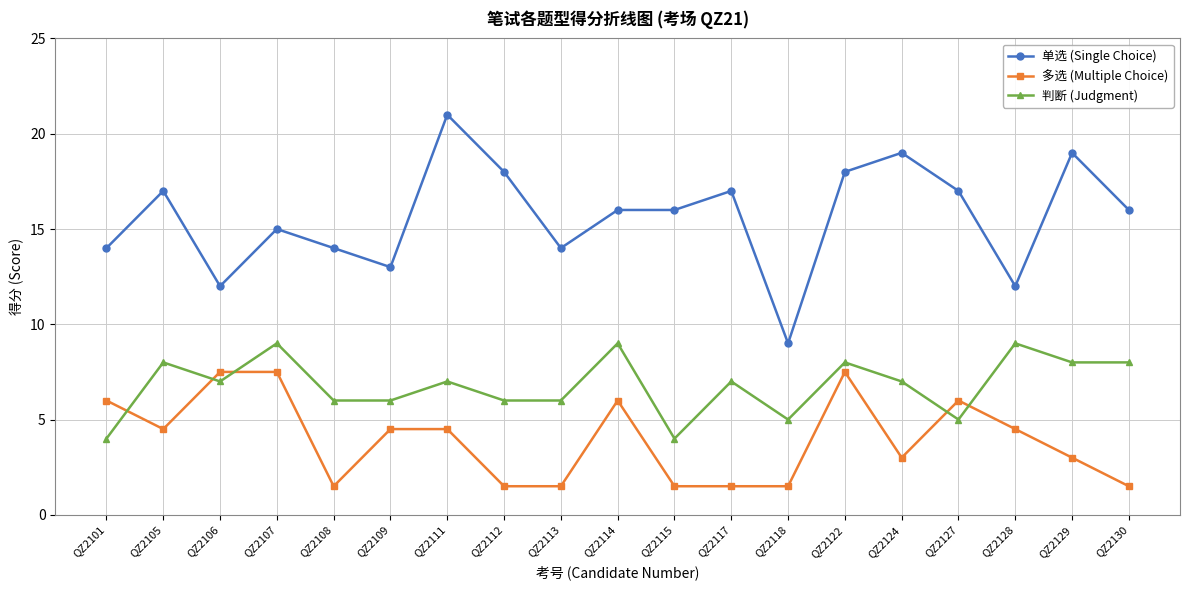

Where does the 多选 (Multiple Choice) series first go above 4?

QZ2101